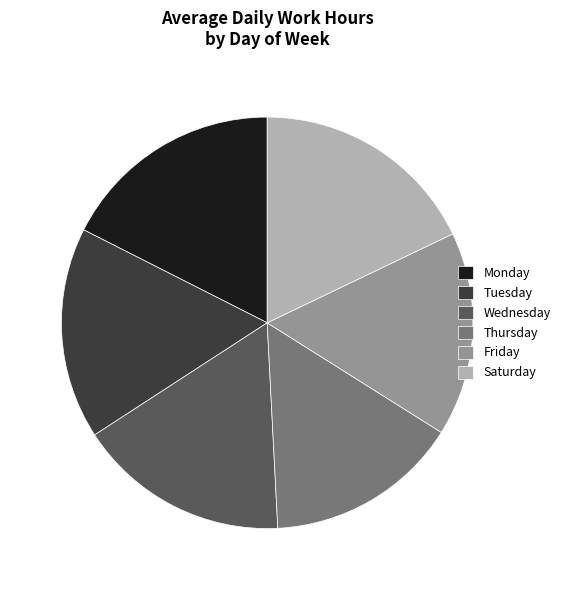

Combined, do Friday and Saturday account for over 50%?

No